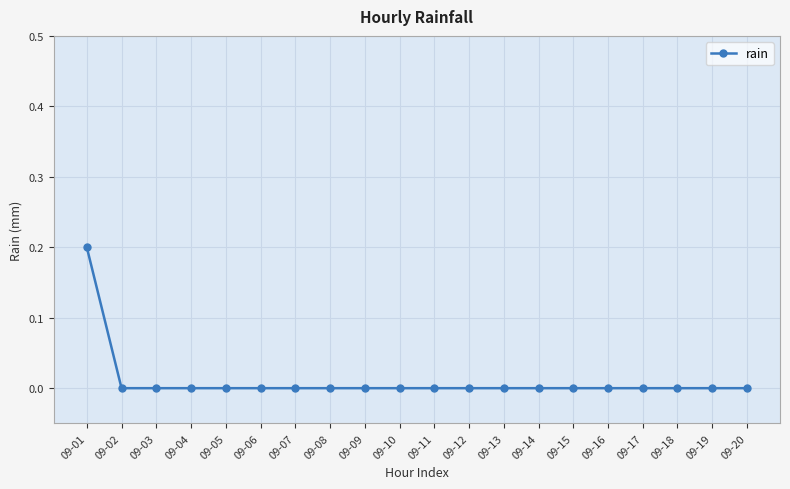

The chart shows a value of -0.1 at 09-15. True or false?

False